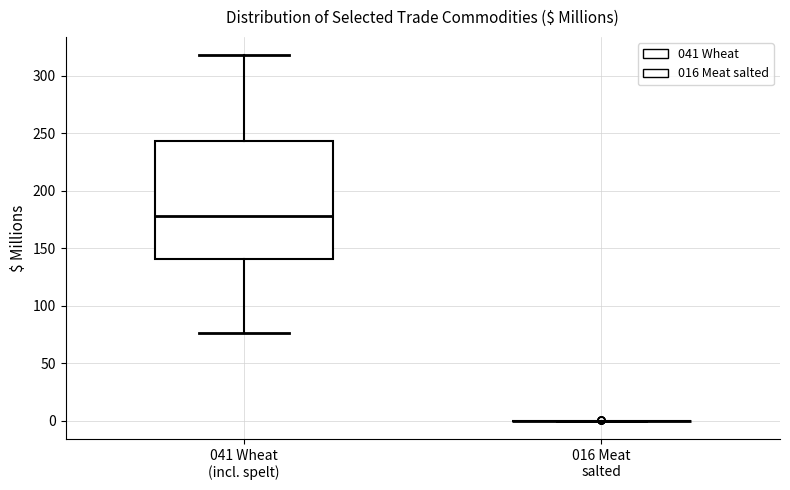

Reading left to right, read every box against the y-axis: the position of its median line, the range the box covers, and the ends of its whiskers. The values are not printed on the chart, so give them approximately, as read against the axis.

041 Wheat (incl. spelt): median 180, box 140 to 245, whiskers 75 to 320
016 Meat salted: box collapsed to a line at 0, whiskers 0 to 0